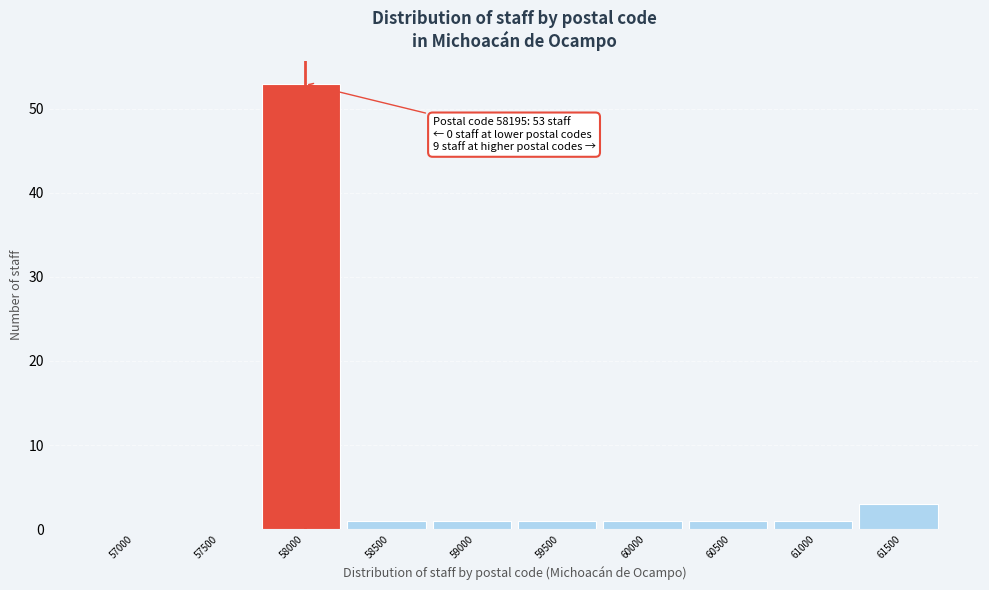

Reading left to right, list all the values displayed in this chart.

57000=0	57500=0	58000=53	58500=1	59000=1	59500=1	60000=1	60500=1	61000=1	61500=3